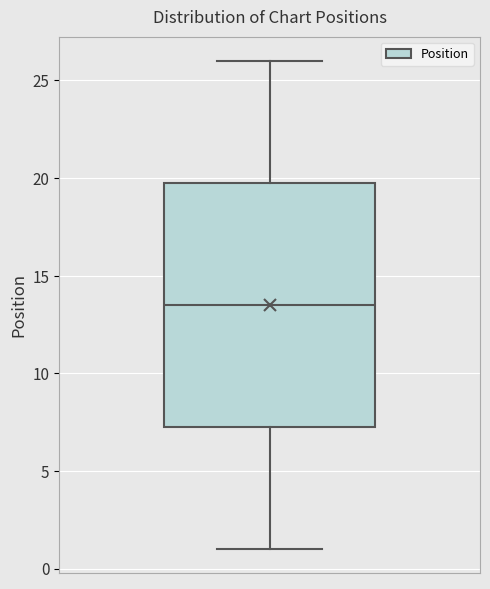

Read this box plot against the y-axis: the position of the median line, the range covered by the box, and the ends of both whiskers. The values are not printed on the chart, so give them approximately, as read against the axis.

median 13.5, box 7.5 to 20.0, whiskers 1.0 to 26.0